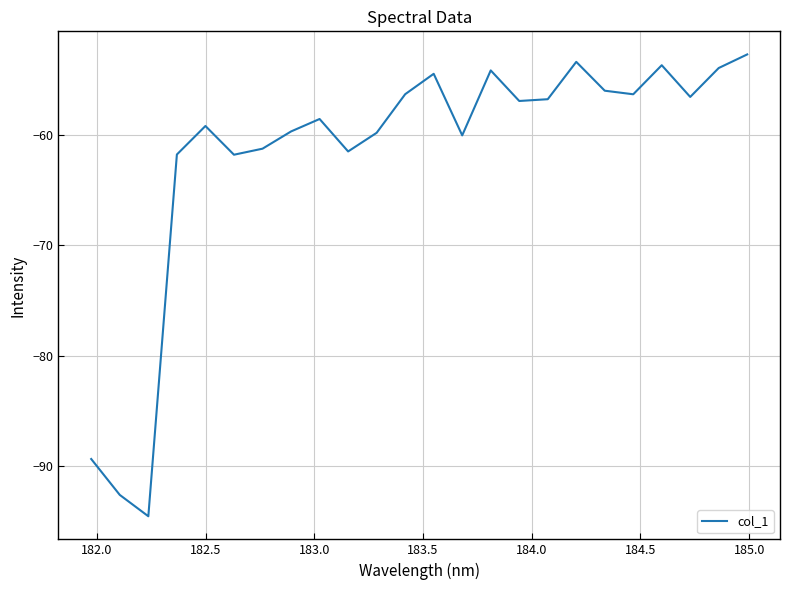

What is the maximum value shown in the chart?

-52.7